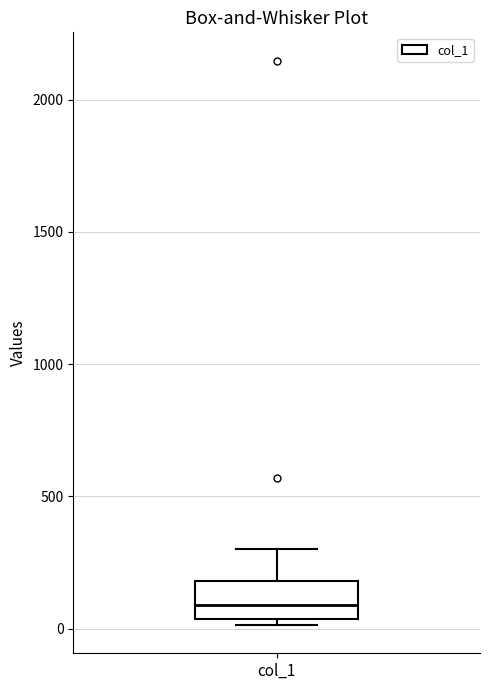

Transcribe this box plot: give where the median line is, the range the box spans, and where the two whiskers end, as read against the y-axis. The values are not printed on the chart, so give them approximately, as read against the axis.

median 100, box 50 to 200, whiskers 0 to 300